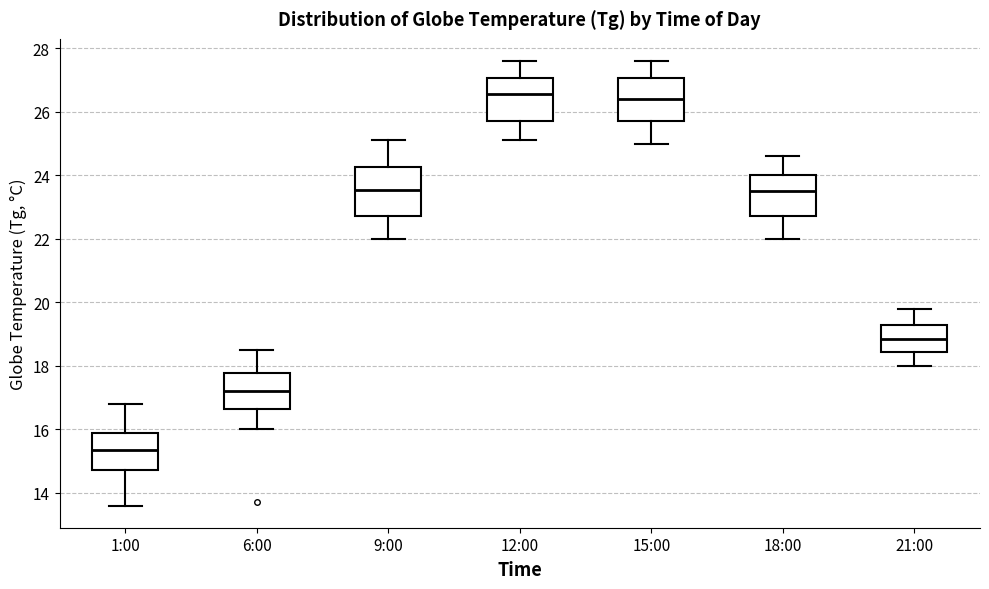

Reading left to right, read every box against the y-axis: the position of its median line, the range the box covers, and the ends of its whiskers. The values are not printed on the chart, so give them approximately, as read against the axis.

1:00: median 15.4, box 14.8 to 15.8, whiskers 13.6 to 16.8
6:00: median 17.2, box 16.6 to 17.8, whiskers 16.0 to 18.6
9:00: median 23.6, box 22.8 to 24.2, whiskers 22.0 to 25.2
12:00: median 26.6, box 25.8 to 27.0, whiskers 25.2 to 27.6
15:00: median 26.4, box 25.8 to 27.0, whiskers 25.0 to 27.6
18:00: median 23.6, box 22.8 to 24.0, whiskers 22.0 to 24.6
21:00: median 18.8, box 18.4 to 19.4, whiskers 18.0 to 19.8